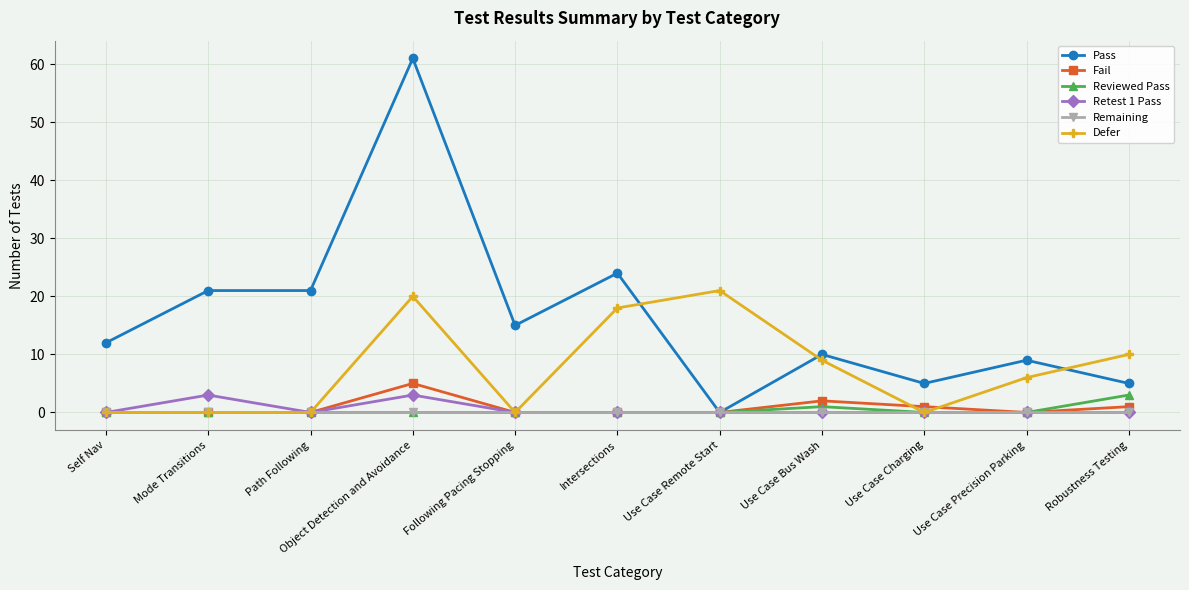

True or false: Fail has more than 0 points higher than both neighbors.

True